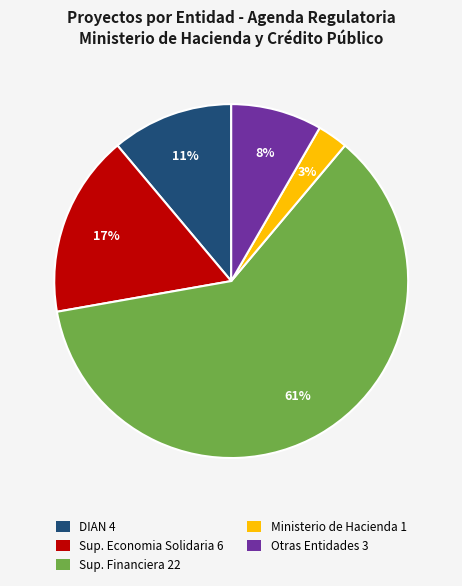

How many slices are in this pie chart?

5